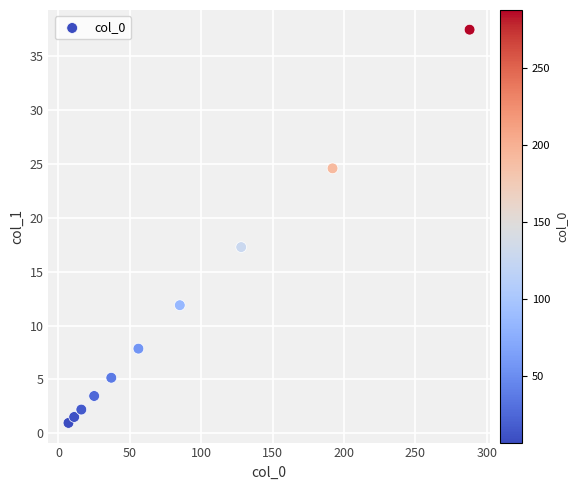

What is the average X value?

84.5